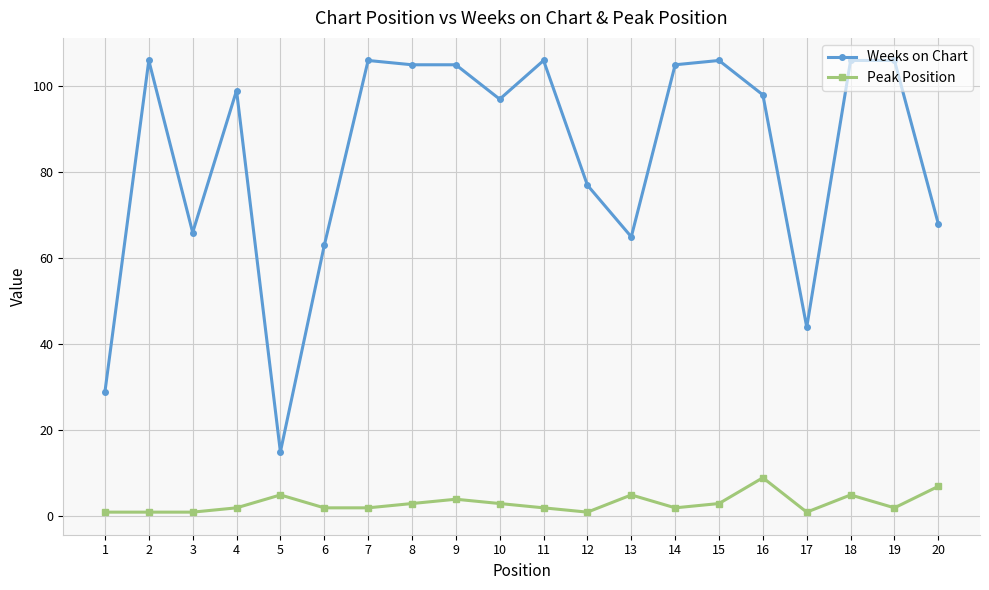

What is the maximum value shown in the chart?

106